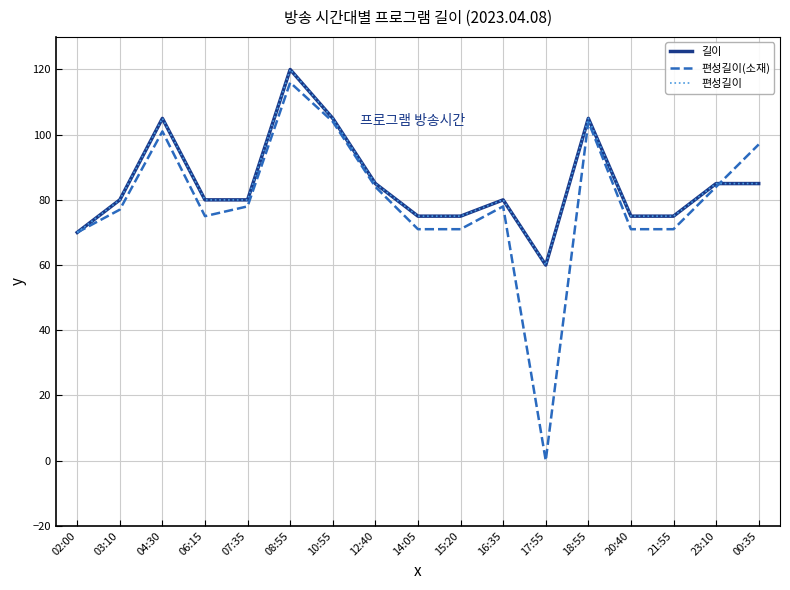

Which series changed the most between 08:55 and 10:55?

길이